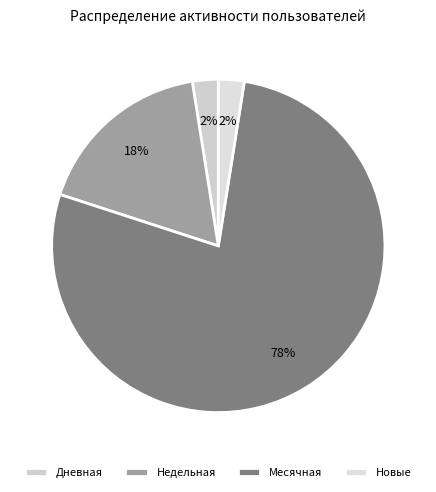

How many segments does this pie chart have?

4